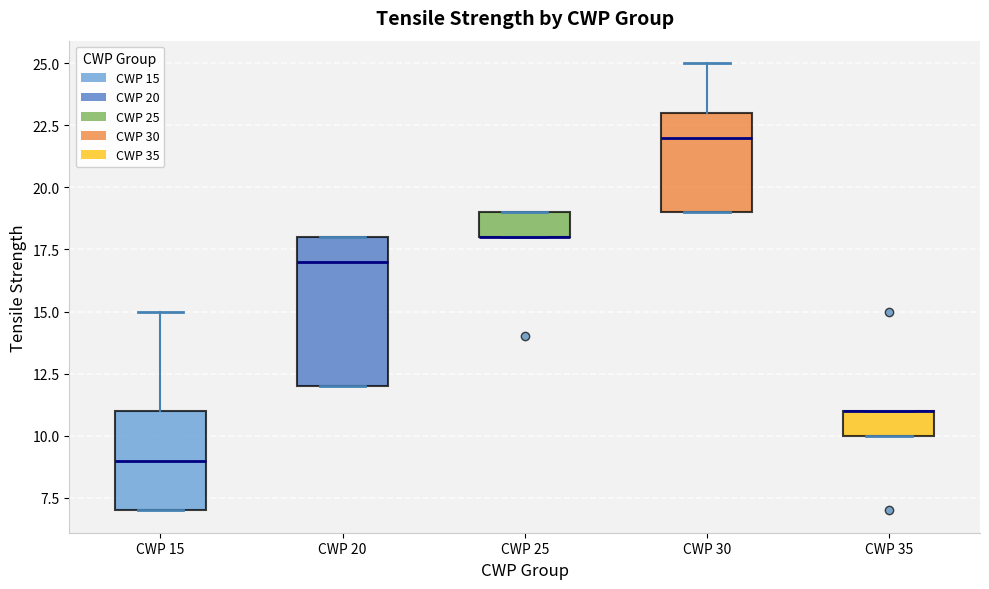

Reading left to right, read every box against the y-axis: the position of its median line, the range the box covers, and the ends of its whiskers. The values are not printed on the chart, so give them approximately, as read against the axis.

CWP 15: median 9, box 7 to 11, whiskers 7 to 15
CWP 20: median 17, box 12 to 18, whiskers 12 to 18
CWP 25: median 18 (drawn on the box's lower edge), box 18 to 19, whiskers 18 to 19
CWP 30: median 22, box 19 to 23, whiskers 19 to 25
CWP 35: median 11 (drawn on the box's upper edge), box 10 to 11, whiskers 10 to 11